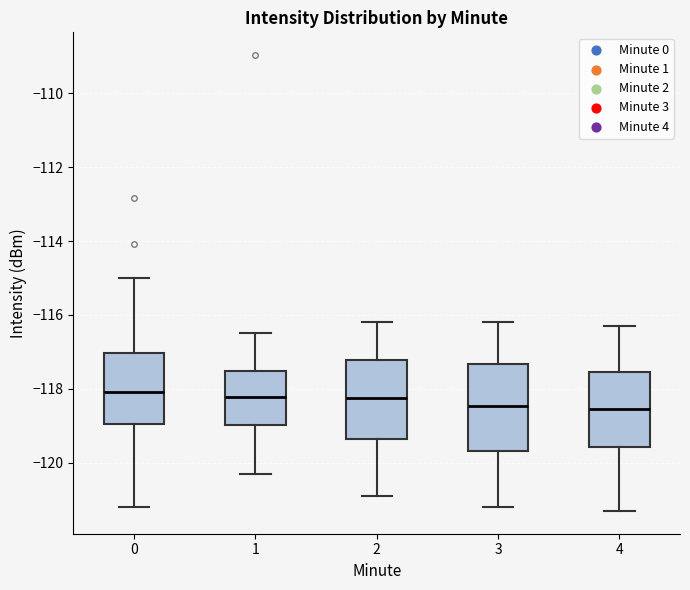

Reading left to right, read every box against the y-axis: the position of its median line, the range the box covers, and the ends of its whiskers. The values are not printed on the chart, so give them approximately, as read against the axis.

0: median -118.0, box -119.0 to -117.0, whiskers -121.2 to -115.0
1: median -118.2, box -119.0 to -117.6, whiskers -120.2 to -116.4
2: median -118.2, box -119.4 to -117.2, whiskers -120.8 to -116.2
3: median -118.4, box -119.6 to -117.4, whiskers -121.2 to -116.2
4: median -118.6, box -119.6 to -117.6, whiskers -121.2 to -116.2